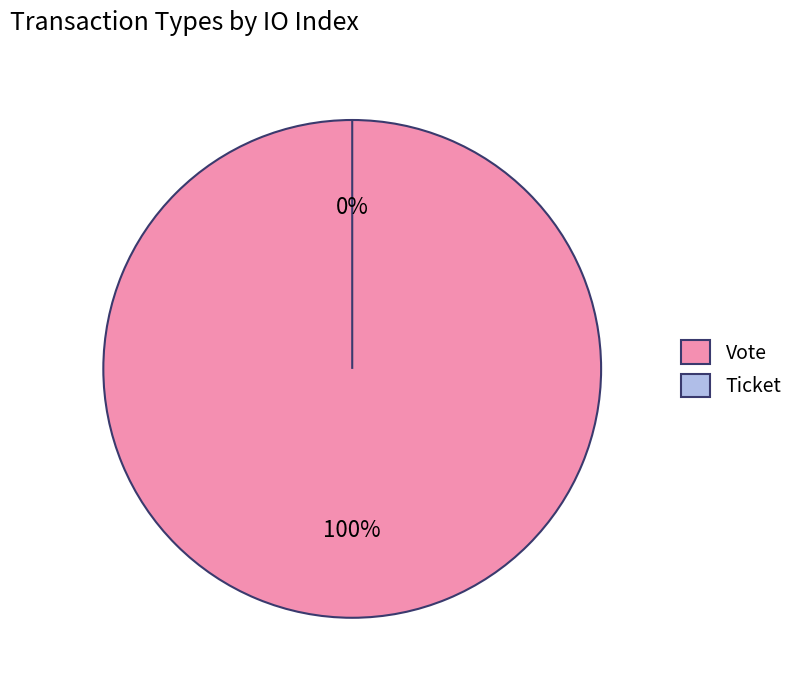

To the nearest percent, what is the difference between the largest and smallest slice percentages?

100%